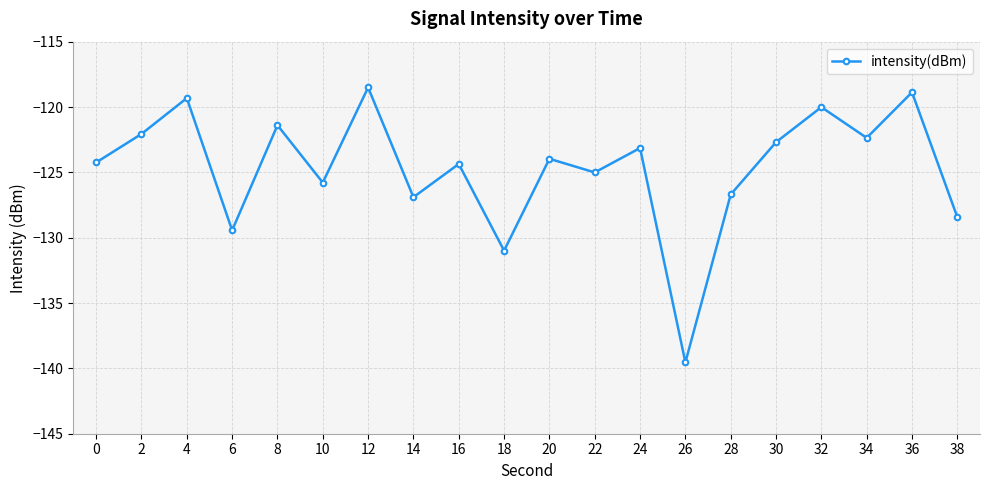

How many categories are shown in the chart?

20